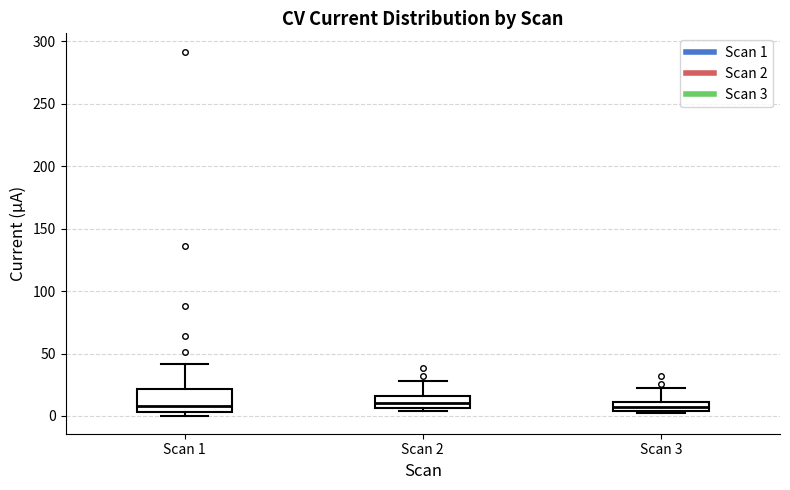

Where is the lower edge of the box for Scan 1 on the y-axis? The values are not printed on the chart, so give them approximately, as read against the axis.

5